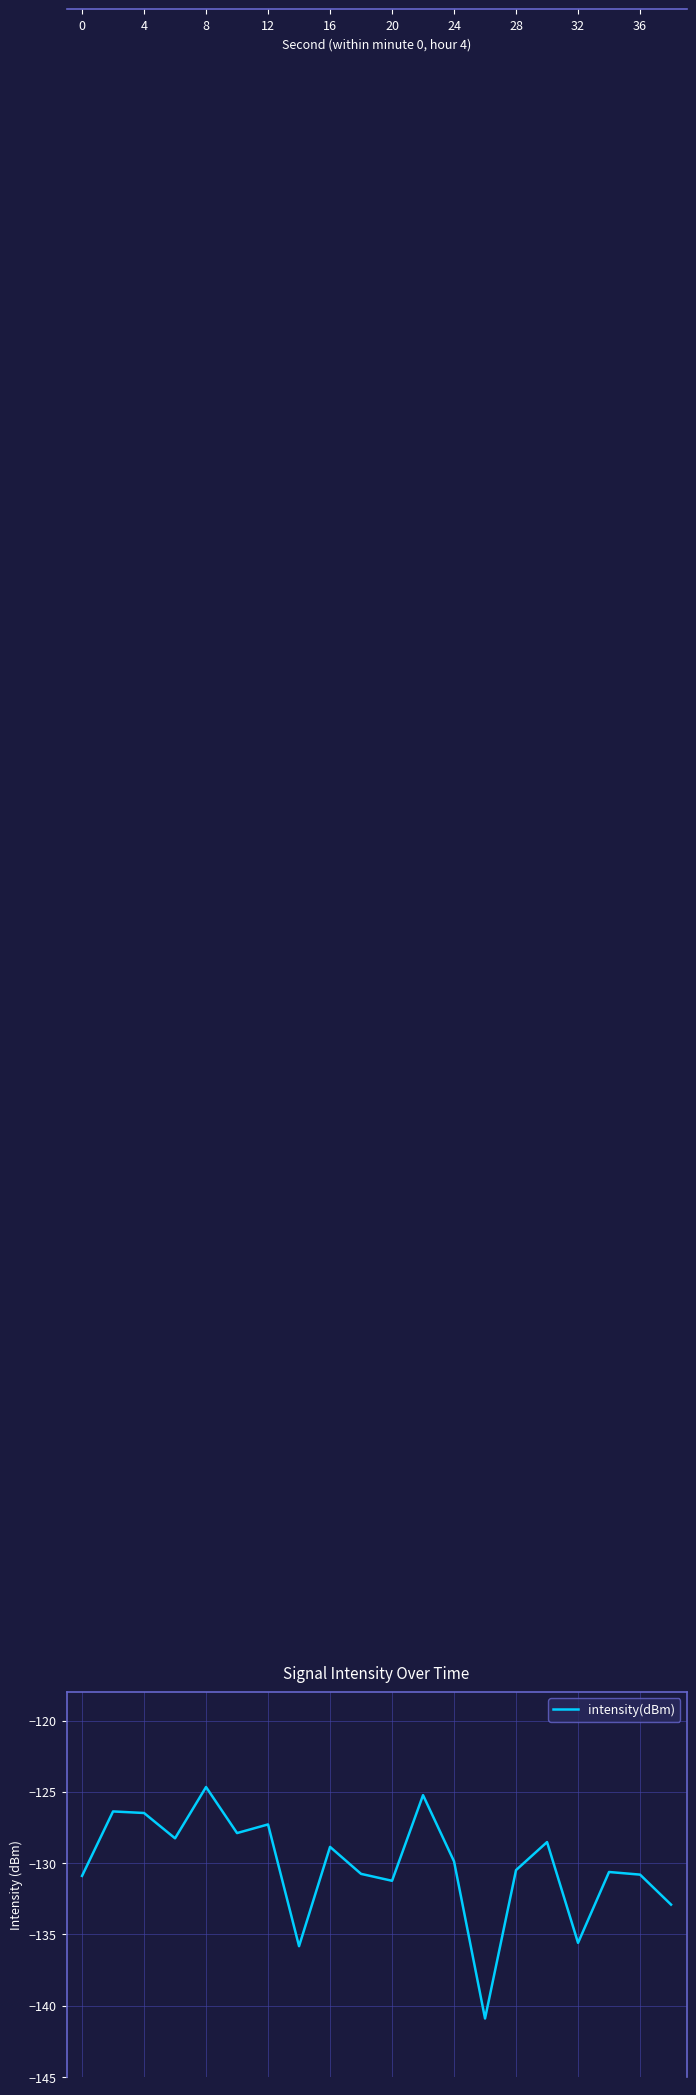

What is the smallest value displayed?

-140.9